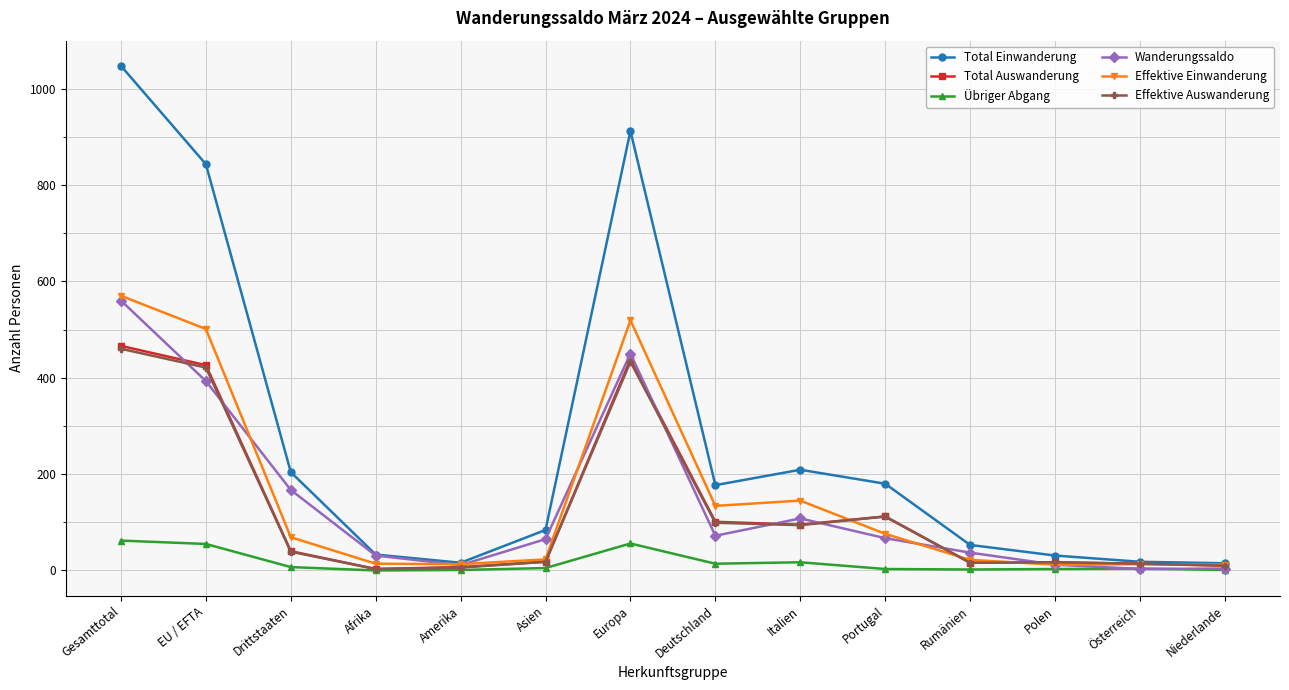

Which series has the largest total across all categories?

Total Einwanderung